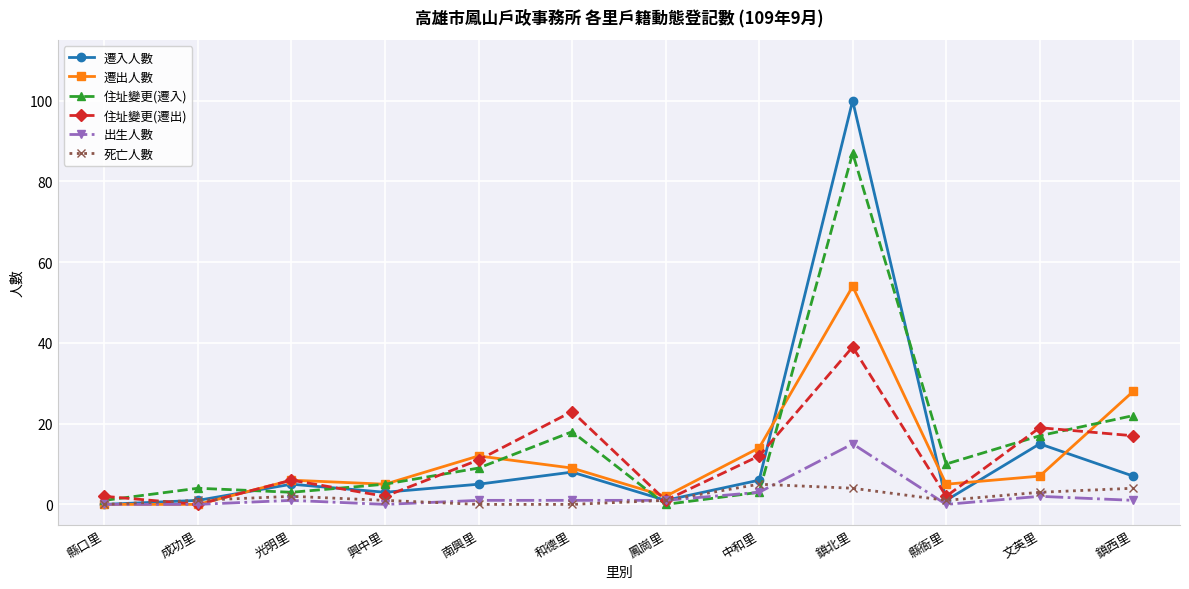

Which series changed the most between 中和里 and 鎮西里?

住址變更(遷入)